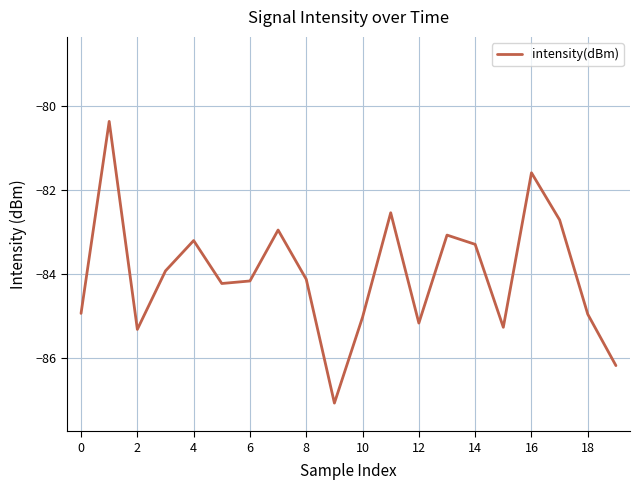

Does the chart have visible grid lines?

Yes